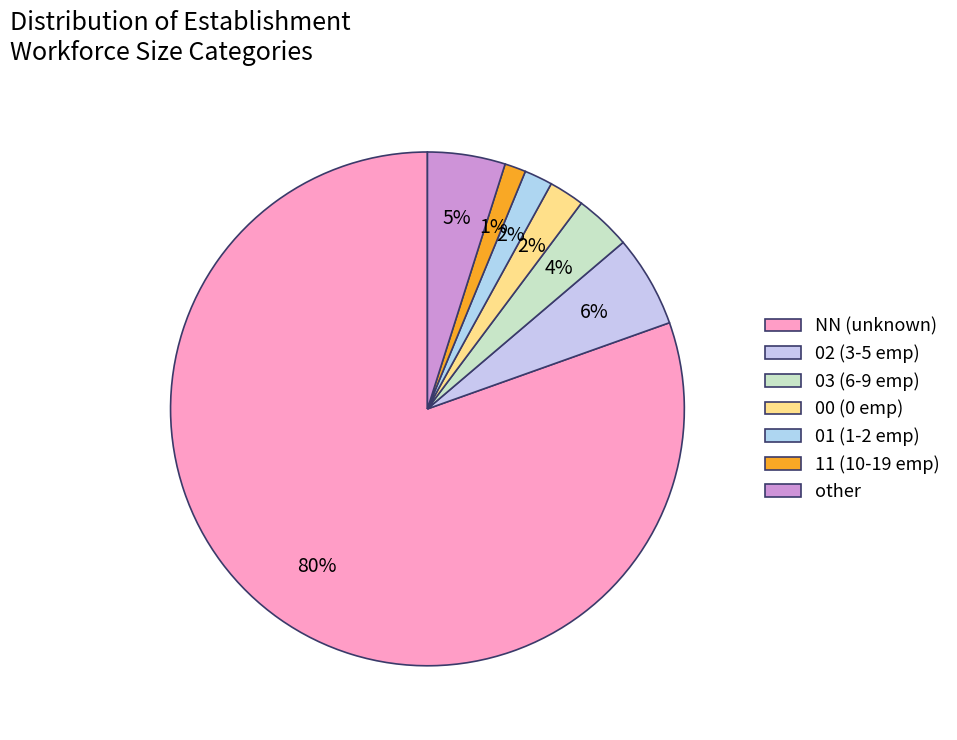

To the nearest percent, what portion does 02 represent?

6%